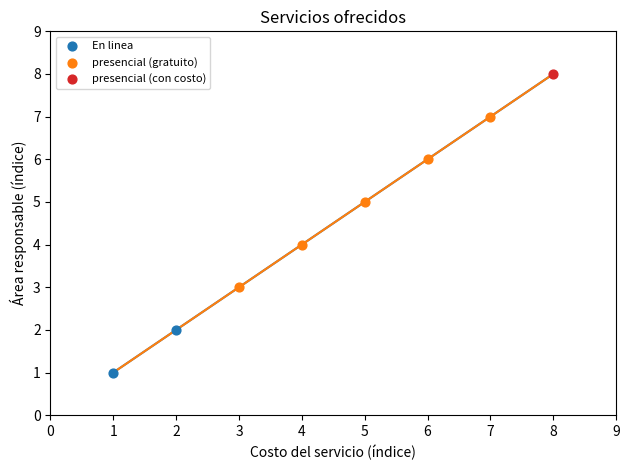

What are all the series names shown in the legend?

En linea, presencial (gratuito), presencial (con costo)